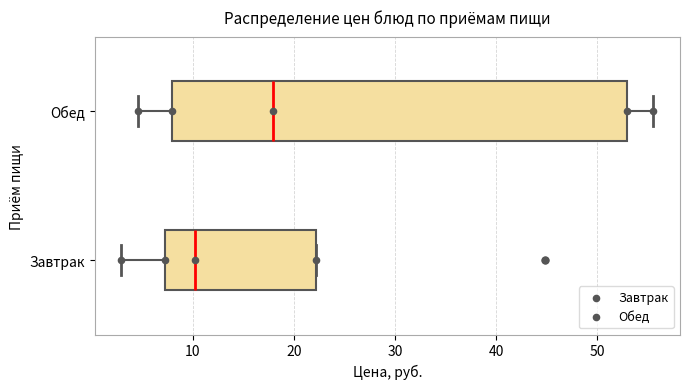

Comparing the boxes themselves (not the whiskers), which one is the widest?

Обед